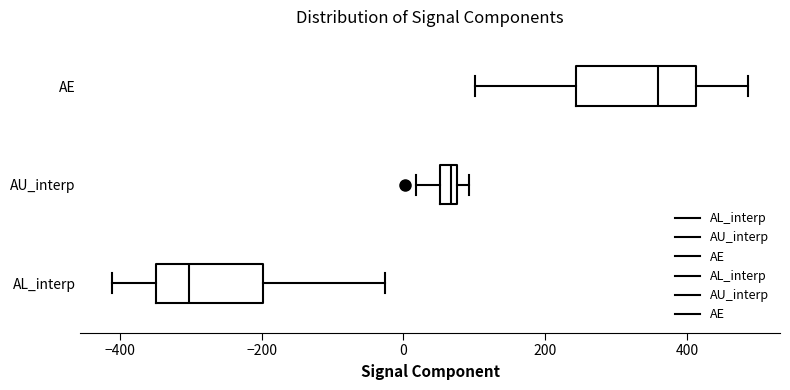

Which box's median line is the furthest to the right?

AE